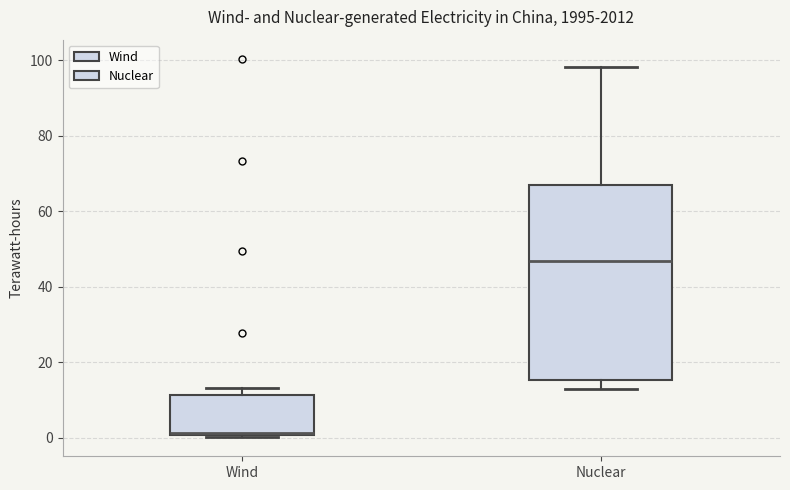

Reading left to right, read every box against the y-axis: the position of its median line, the range the box covers, and the ends of its whiskers. The values are not printed on the chart, so give them approximately, as read against the axis.

Wind: median 2, box 0 to 12, whiskers 0 to 14
Nuclear: median 46, box 16 to 66, whiskers 12 to 98